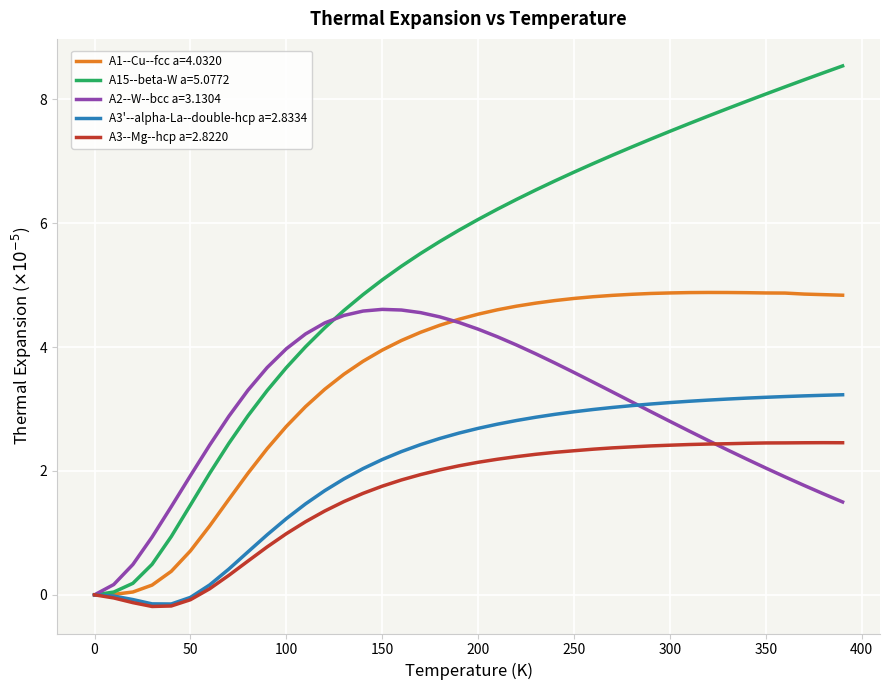

Which series has the largest total across all categories?

A15--beta-W a=5.0772